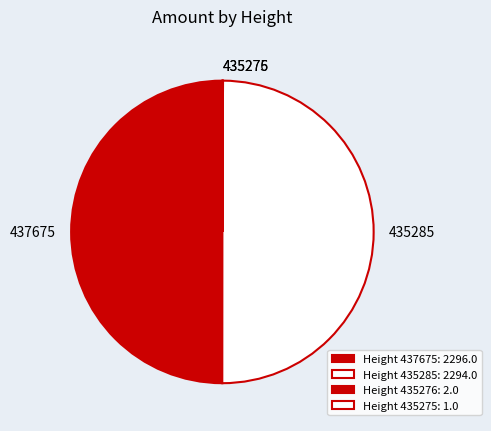

What is the smallest slice in the pie chart?

435275